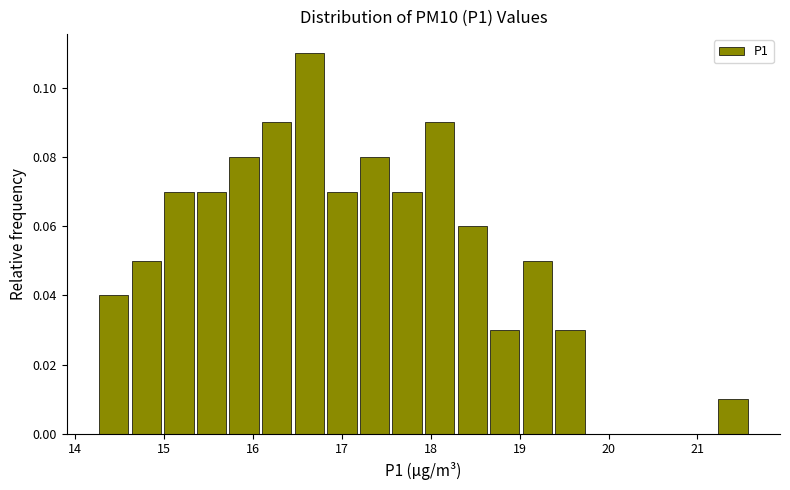

Around what value on the x-axis is the tallest bar? Give the approximate position of its centre, as read against the axis.

16.6